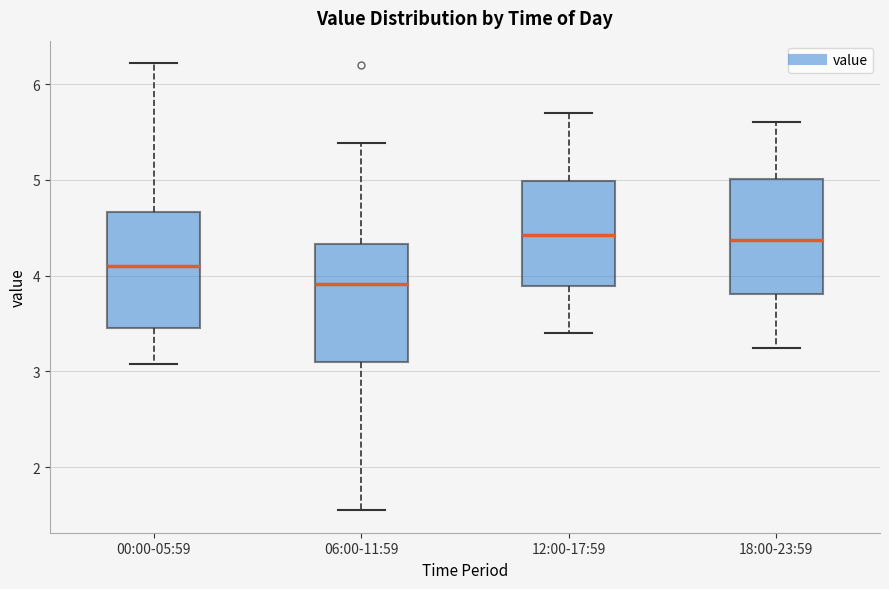

Reading left to right, read every box against the y-axis: the position of its median line, the range the box covers, and the ends of its whiskers. The values are not printed on the chart, so give them approximately, as read against the axis.

00:00-05:59: median 4.1, box 3.5 to 4.7, whiskers 3.1 to 6.2
06:00-11:59: median 3.9, box 3.1 to 4.3, whiskers 1.6 to 5.4
12:00-17:59: median 4.4, box 3.9 to 5.0, whiskers 3.4 to 5.7
18:00-23:59: median 4.4, box 3.8 to 5.0, whiskers 3.3 to 5.6